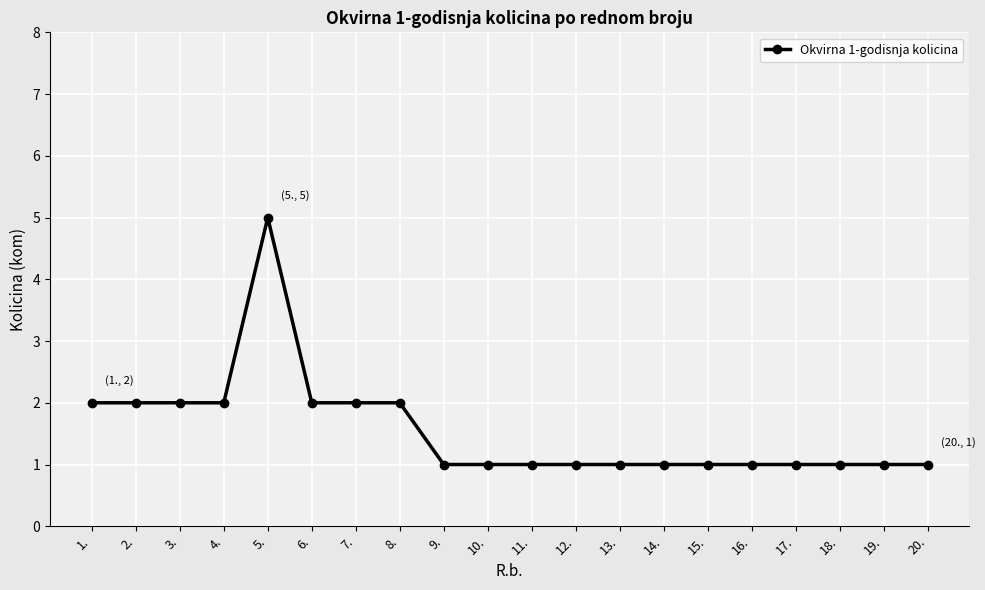

The chart shows a value of 2 at 7.. True or false?

True